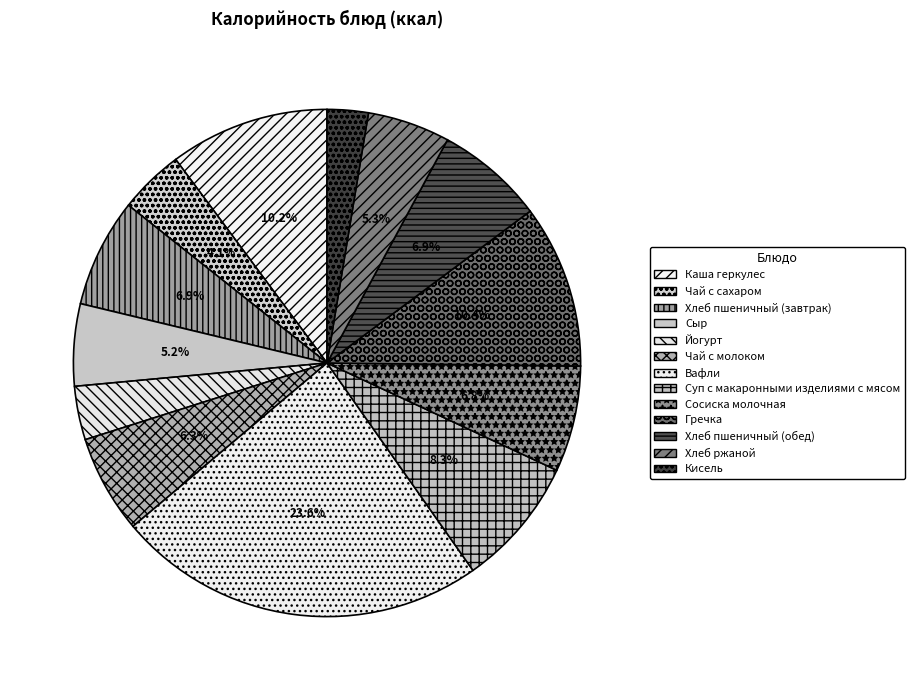

How many segments does this pie chart have?

13